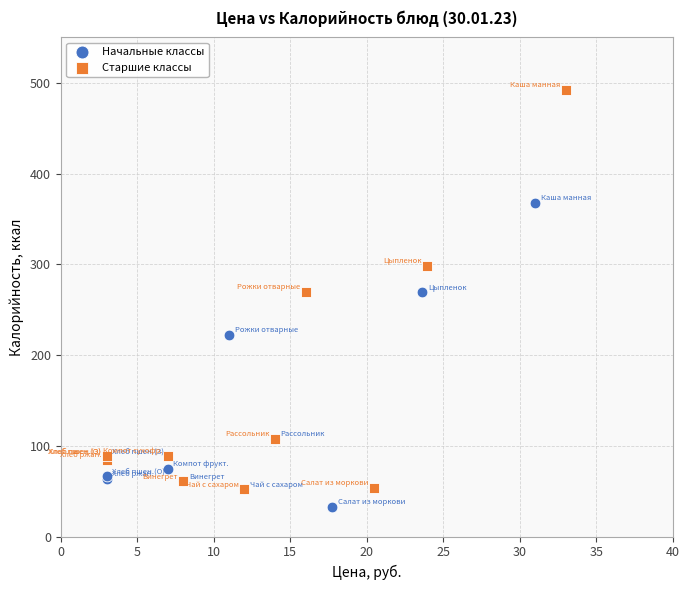

What are all the series names shown in the legend?

Начальные классы, Старшие классы